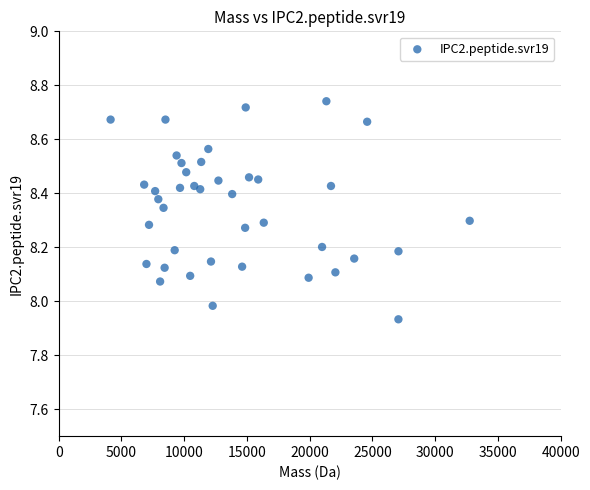

What is the range of Y values (max minus min)?

0.8